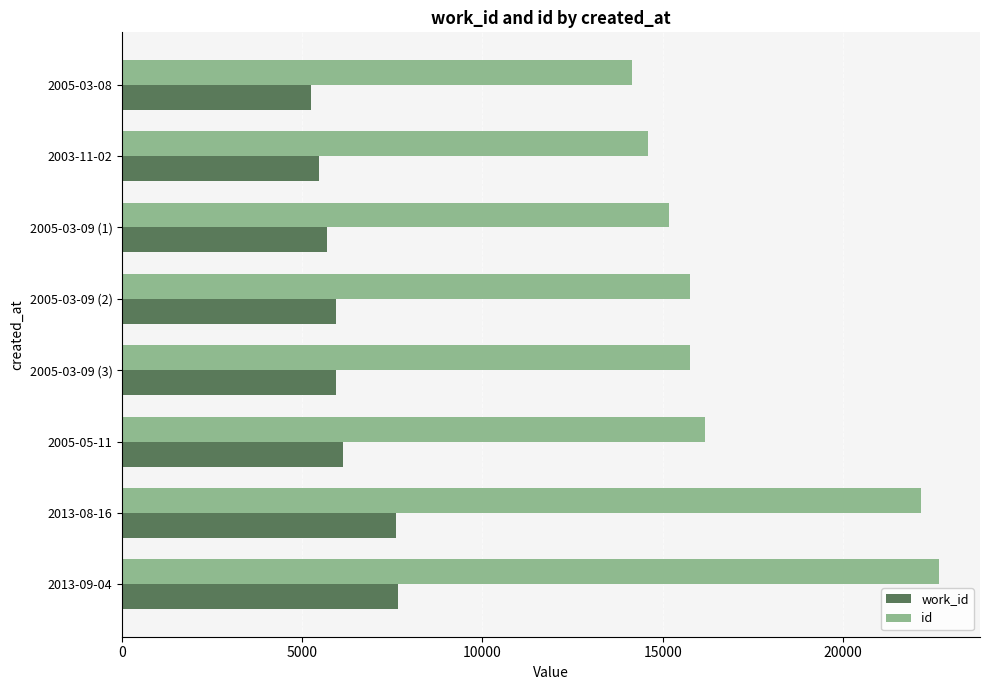

What is the spread (max minus min) of values at 2013-09-04?

15004